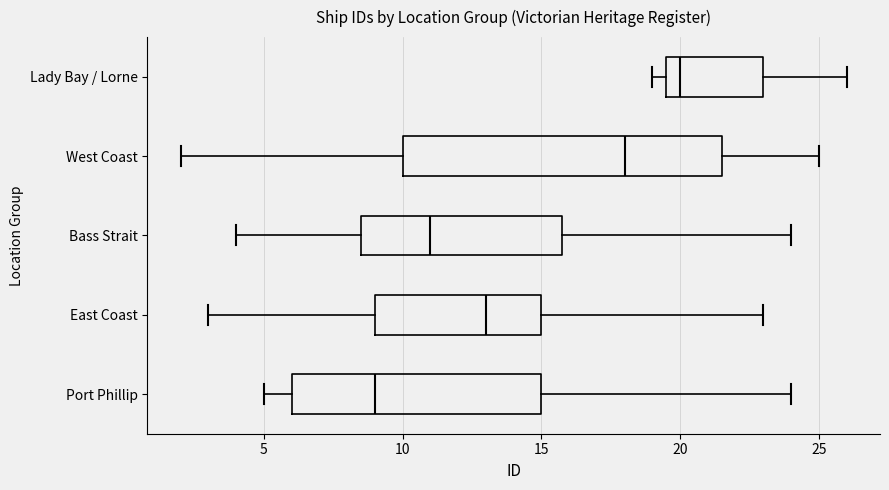

Which box's median line is the furthest to the left?

Port Phillip